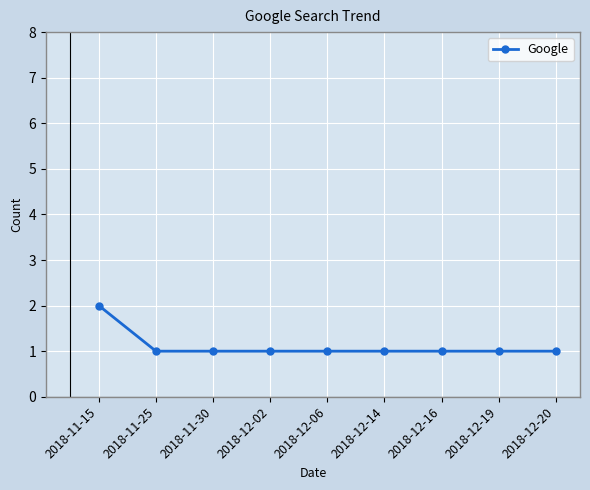

Does the chart display data point markers on the line(s)?

Yes